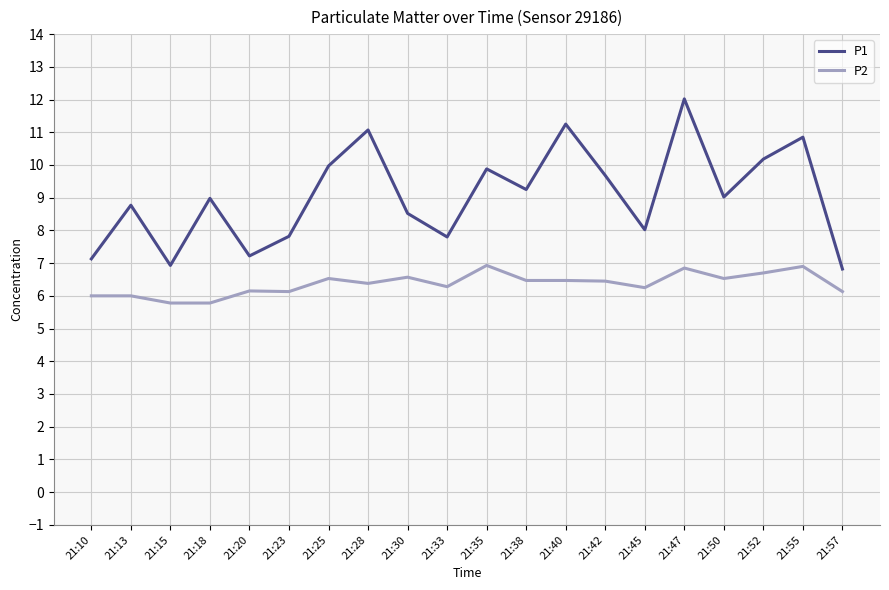

What are all the series names shown in the legend?

P1, P2